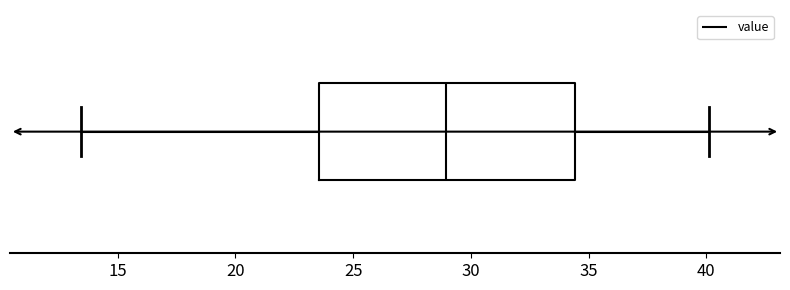

Transcribe this box plot: give where the median line is, the range the box spans, and where the two whiskers end, as read against the x-axis. The values are not printed on the chart, so give them approximately, as read against the axis.

median 29.0, box 23.5 to 34.5, whiskers 13.5 to 40.0